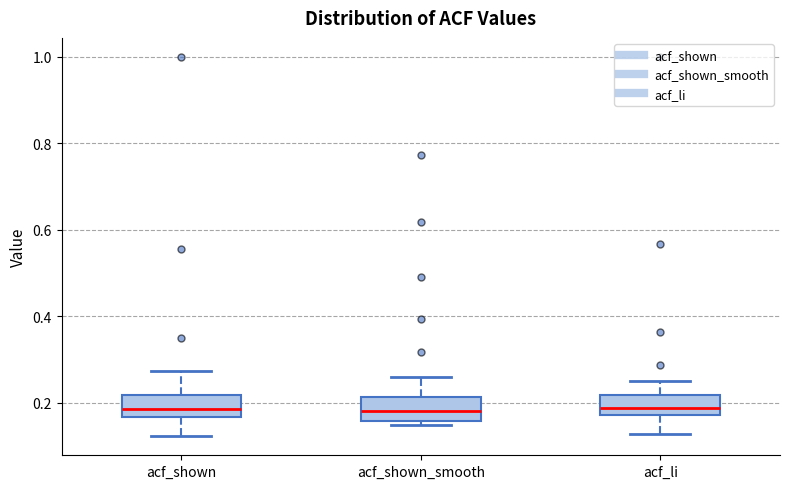

Reading left to right, read every box against the y-axis: the position of its median line, the range the box covers, and the ends of its whiskers. The values are not printed on the chart, so give them approximately, as read against the axis.

acf_shown: median 0.18, box 0.16 to 0.22, whiskers 0.12 to 0.28
acf_shown_smooth: median 0.18, box 0.16 to 0.22, whiskers 0.14 to 0.26
acf_li: median 0.18 (just above the box's lower edge), box 0.18 to 0.22, whiskers 0.12 to 0.26